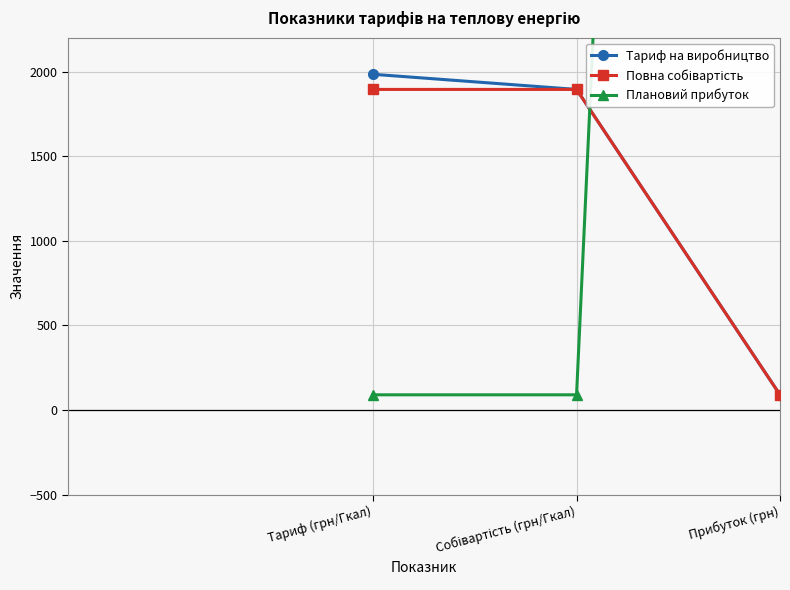

What is the average value of the Плановий прибуток series?

8781.1